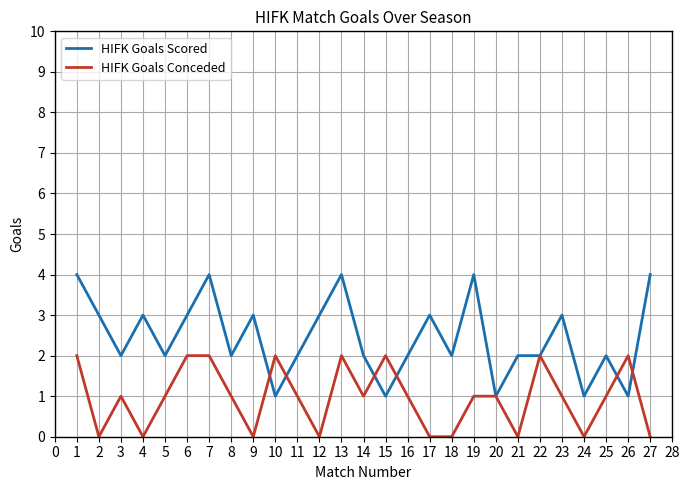

List the series in order of their overall mean, lowest first.

HIFK Goals Conceded, HIFK Goals Scored